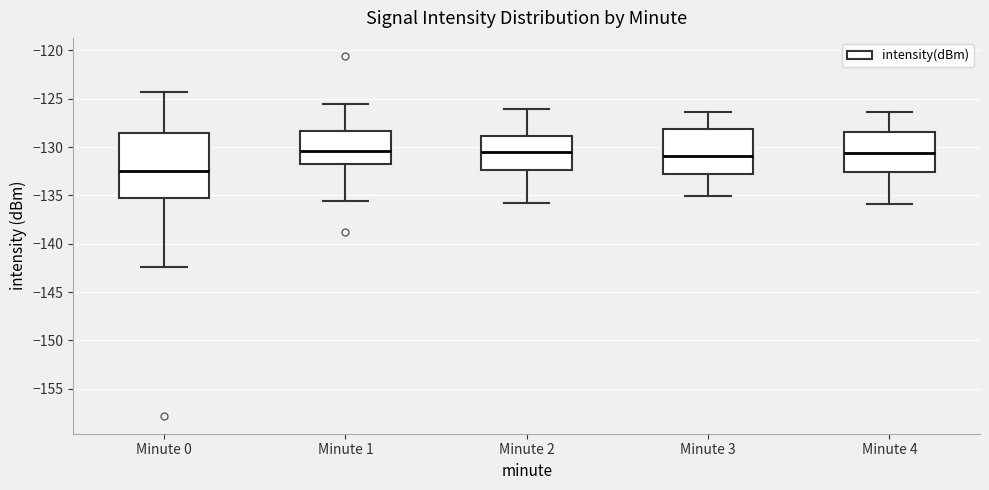

Comparing the boxes themselves (not the whiskers), which one is the tallest?

Minute 0